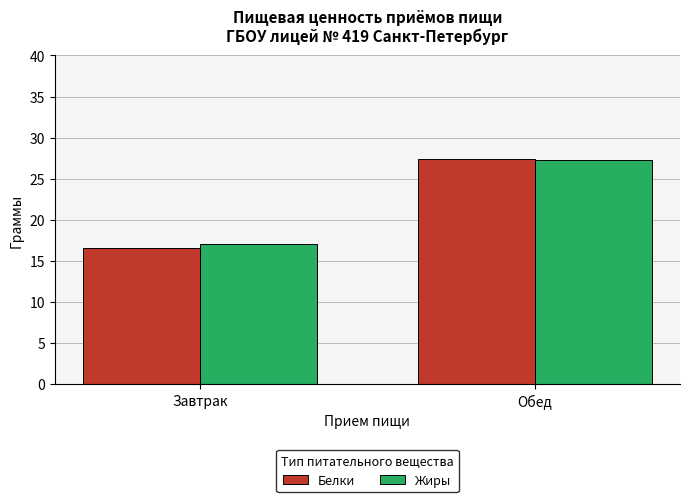

Is it true that Белки equals 10.0 at Обед?

False